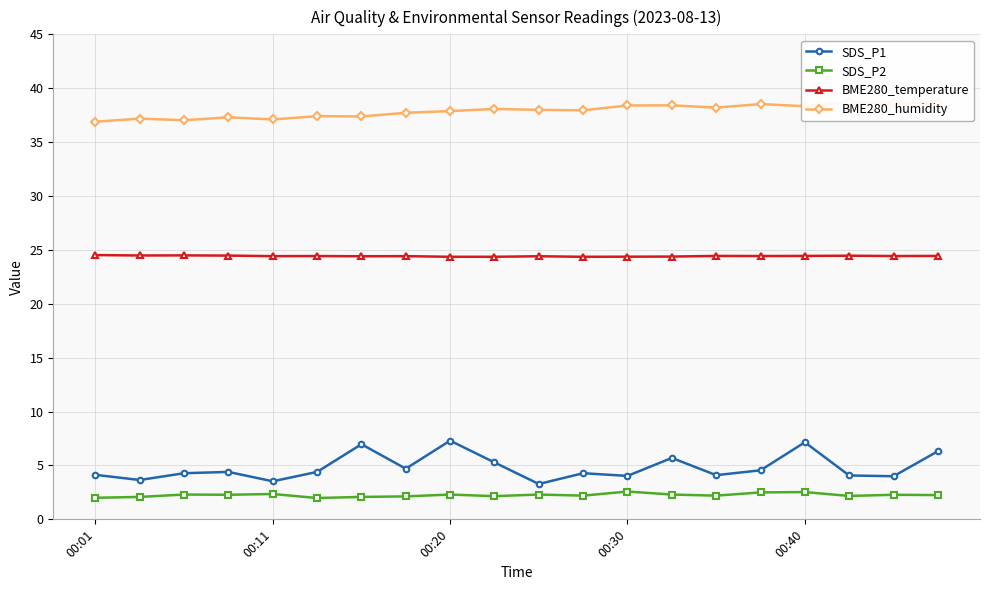

What is the value of the BME280_humidity point at the 9th from the left?

37.9